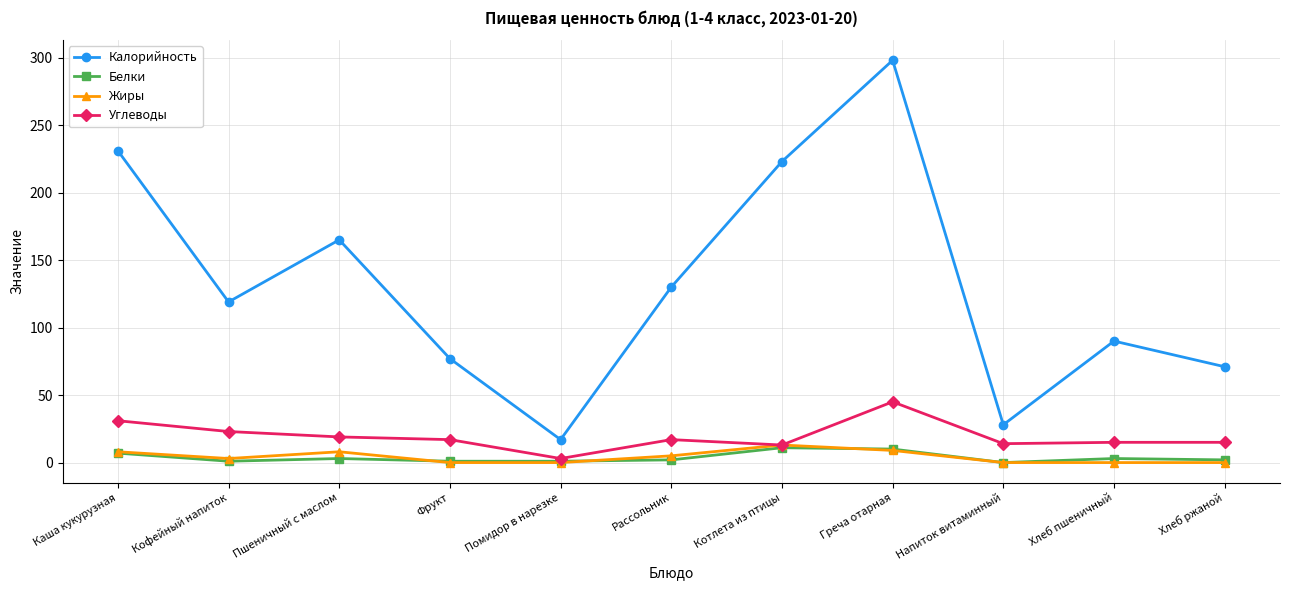

What is the label of the 3rd point from the right?

Напиток витаминный